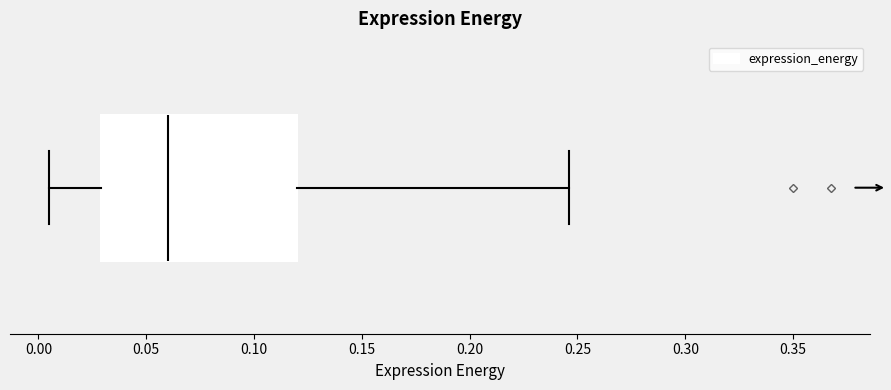

Transcribe this box plot: give where the median line is, the range the box spans, and where the two whiskers end, as read against the x-axis. The values are not printed on the chart, so give them approximately, as read against the axis.

median 0.060, box 0.030 to 0.120, whiskers 0.005 to 0.245